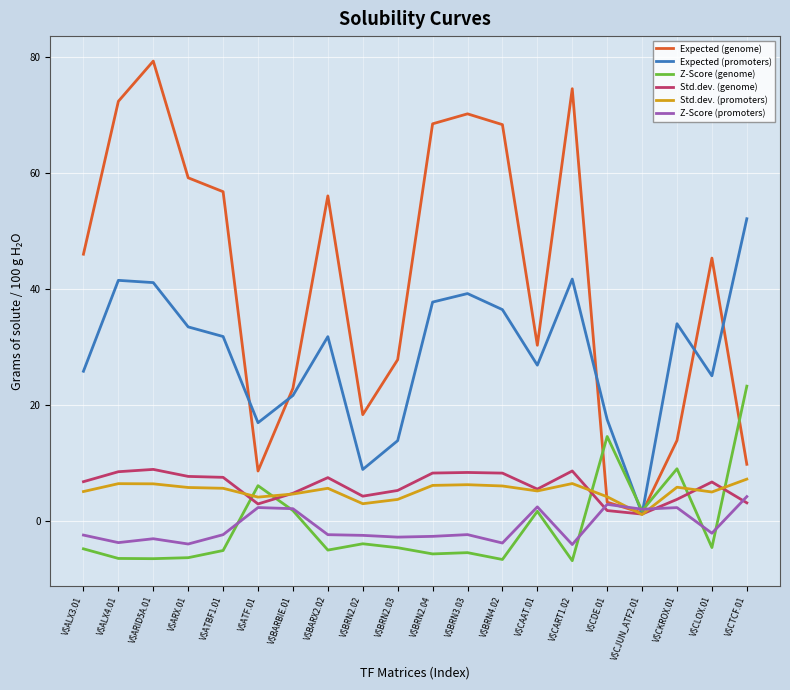

The value of Std.dev. (promoters) at V$ALX4.01 is 9.5. True or false?

False